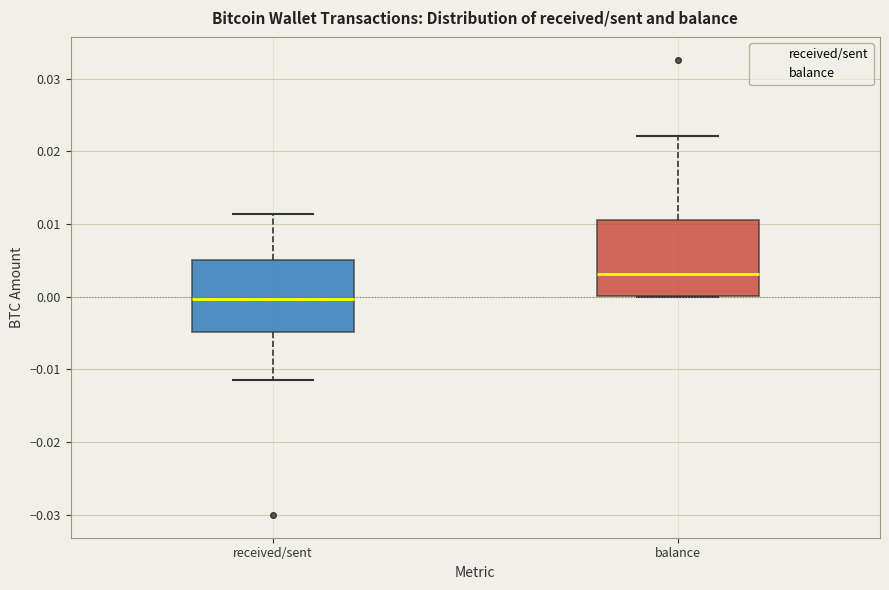

Which box has the lowest median line?

received/sent